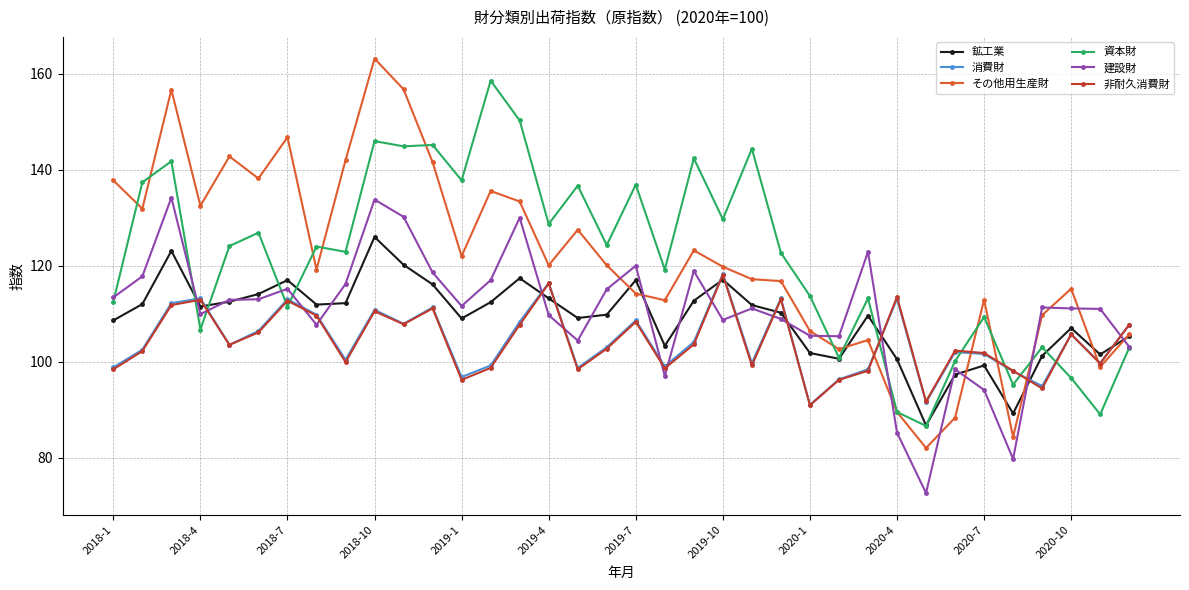

Which series has the largest range (max minus min)?

その他用生産財